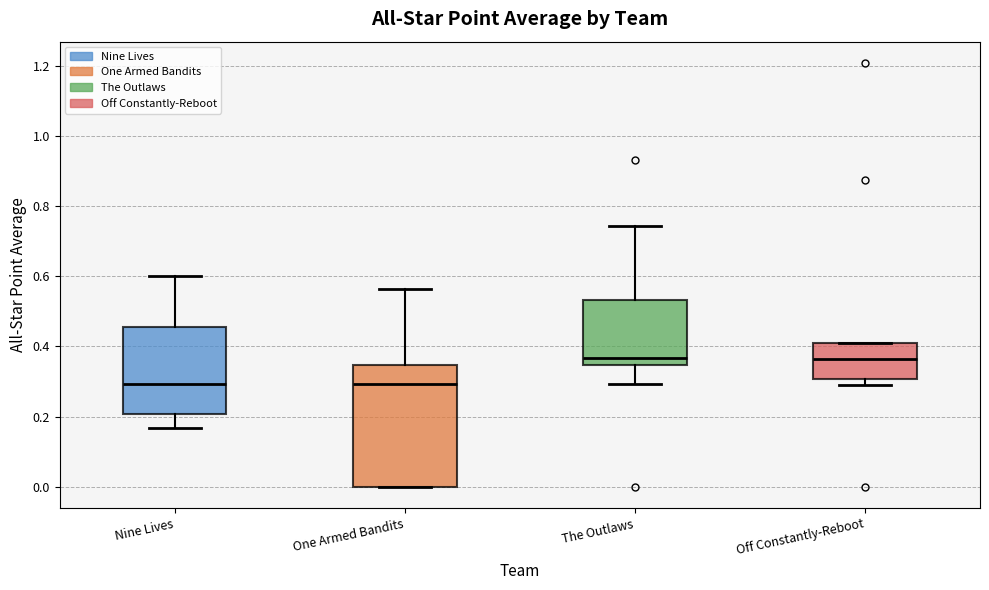

Comparing the boxes themselves (not the whiskers), which one is the tallest?

One Armed Bandits